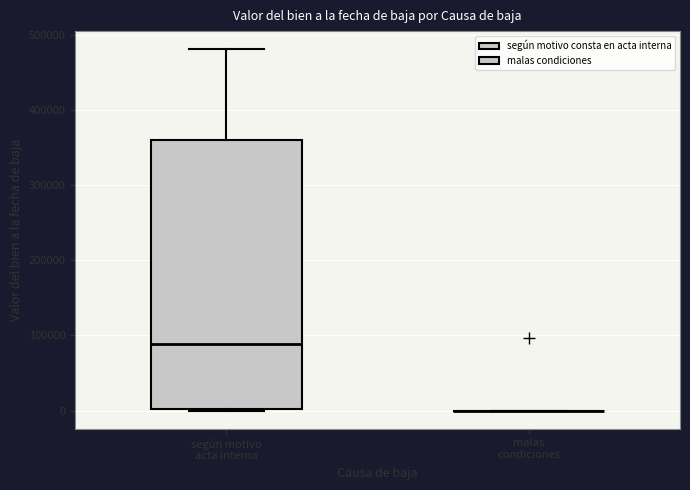

Reading left to right, transcribe this box plot: for each box, give where its median line is, the range the box spans, and where its two whiskers end, as read against the y-axis. The values are not printed on the chart, so give them approximately, as read against the axis.

según motivo acta interna: median 90000, box 0 to 360000, whiskers 0 to 480000
malas condiciones: box collapsed to a line at 0, whiskers 0 to 0